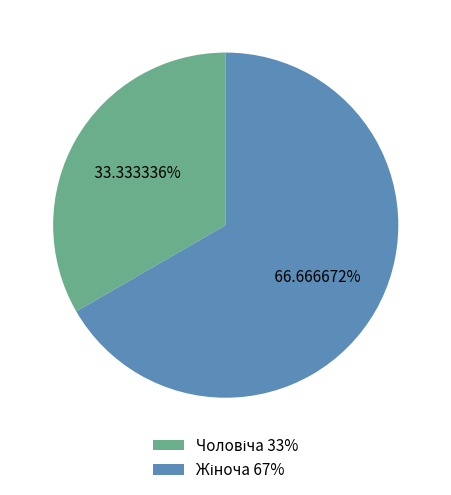

How many slices are in this pie chart?

2